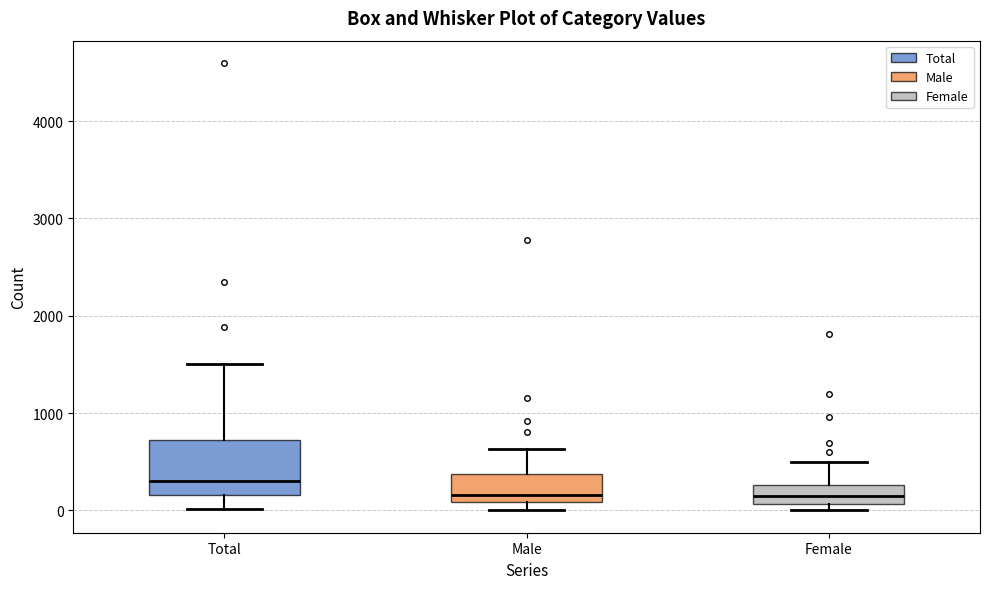

Reading left to right, read every box against the y-axis: the position of its median line, the range the box covers, and the ends of its whiskers. The values are not printed on the chart, so give them approximately, as read against the axis.

Total: median 300, box 200 to 700, whiskers 0 to 1500
Male: median 200, box 100 to 400, whiskers 0 to 600
Female: median 200, box 100 to 300, whiskers 0 to 500